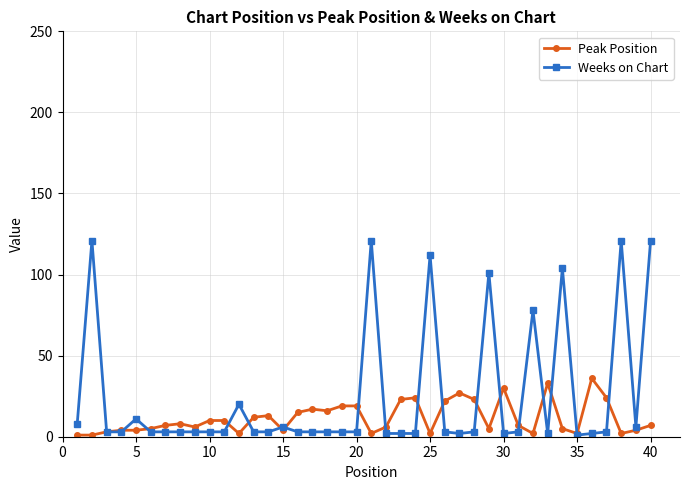

True or false: Peak Position has more than 1 interior local peaks.

True